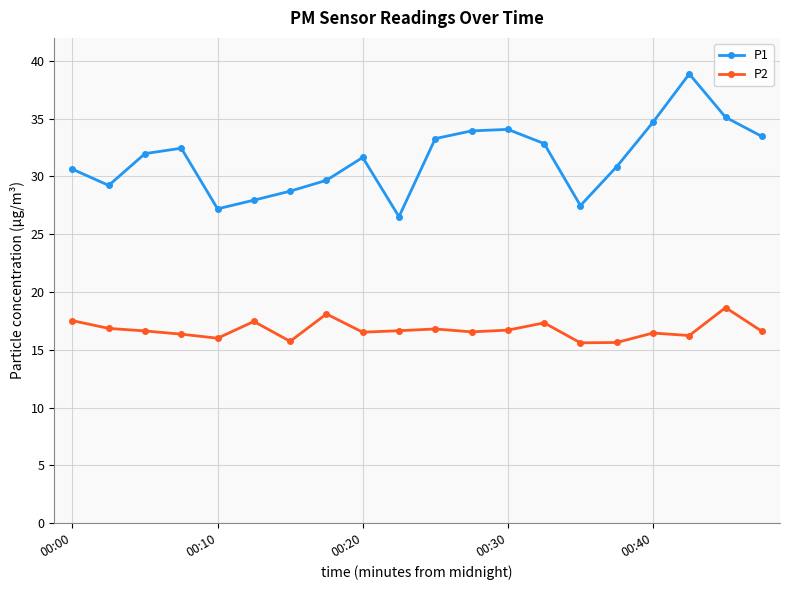

Which series has the widest spread of values?

P1